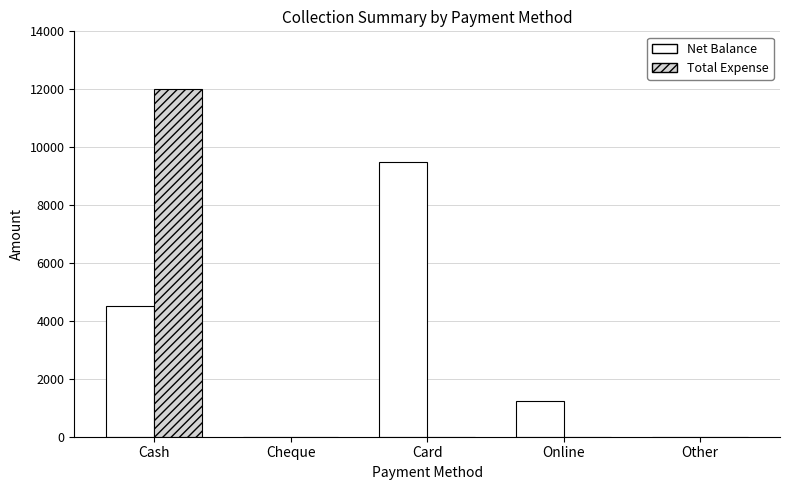

What is the sum of all Total Expense values?

12000